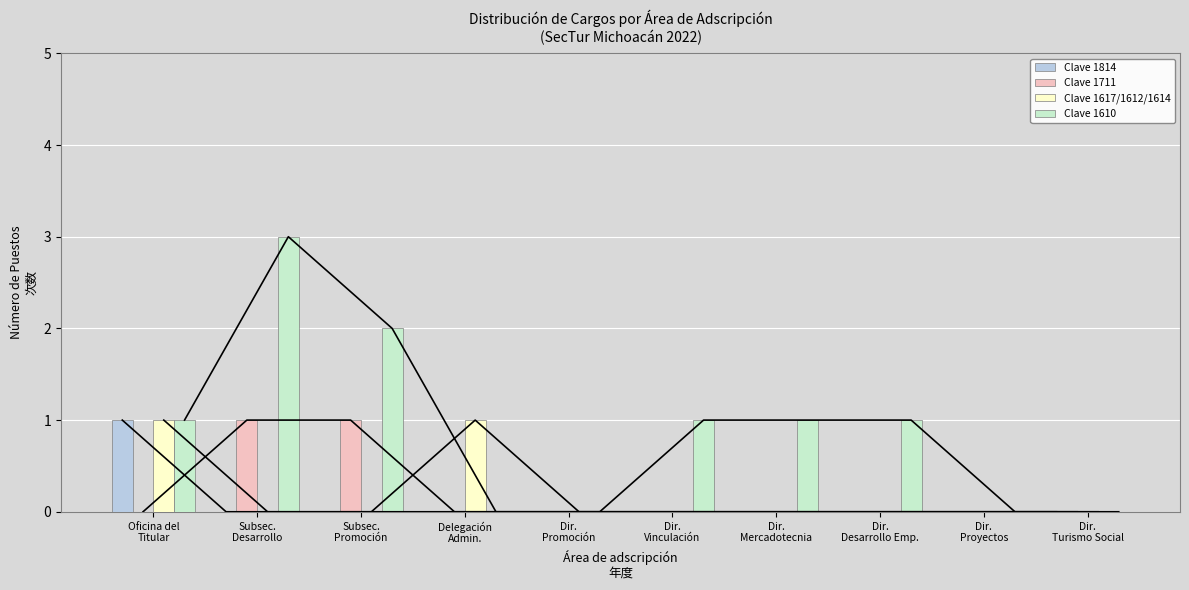

What is the label of the 10th bar from the right?

Oficina del
Titular